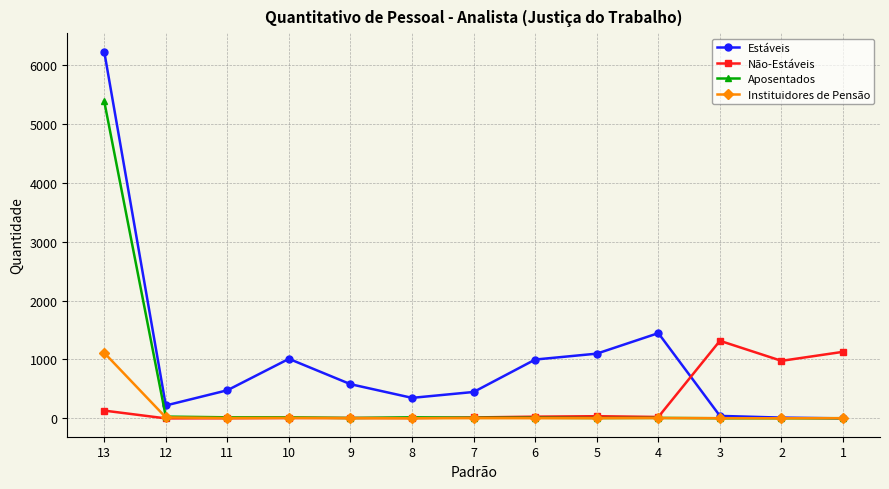

True or false: Não-Estáveis has more than 0 interior local peaks.

True